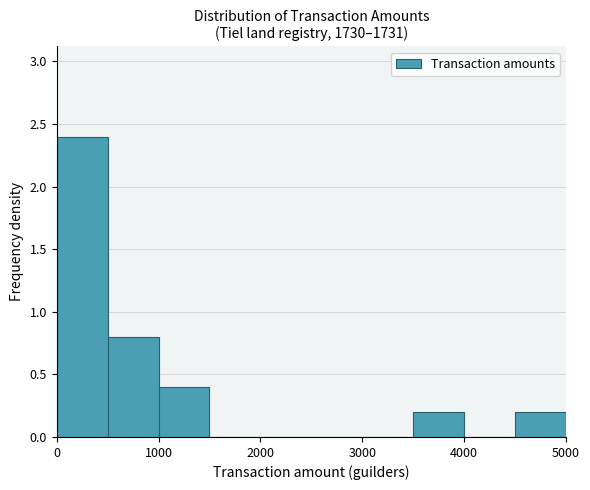

Reading left to right, transcribe this chart: for each bar, give the range it covers on the x-axis and its height. The values are not printed on the chart, so give them approximately, as read against the axis.

0 to 500: 2.4
500 to 1000: 0.8
1000 to 1500: 0.4
1500 to 2000: 0
2000 to 2500: 0
2500 to 3000: 0
3000 to 3500: 0
3500 to 4000: 0.2
4000 to 4500: 0
4500 to 5000: 0.2